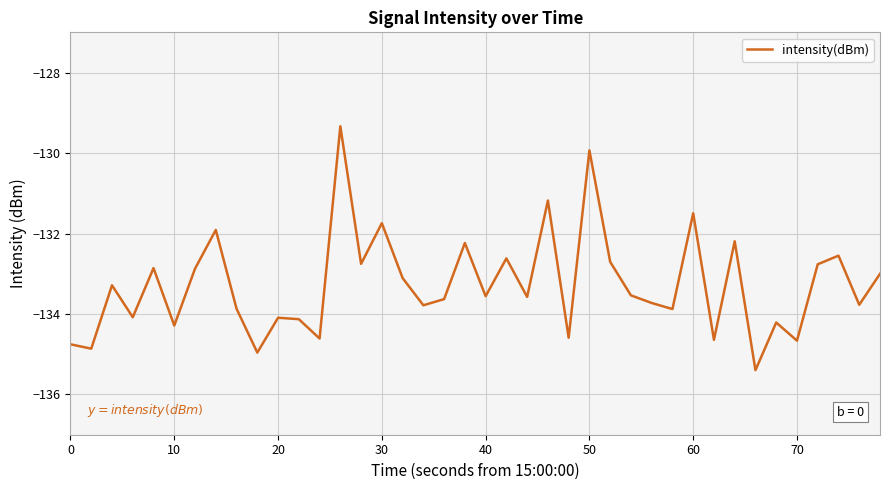

What is the minimum value shown in the chart?

-135.4